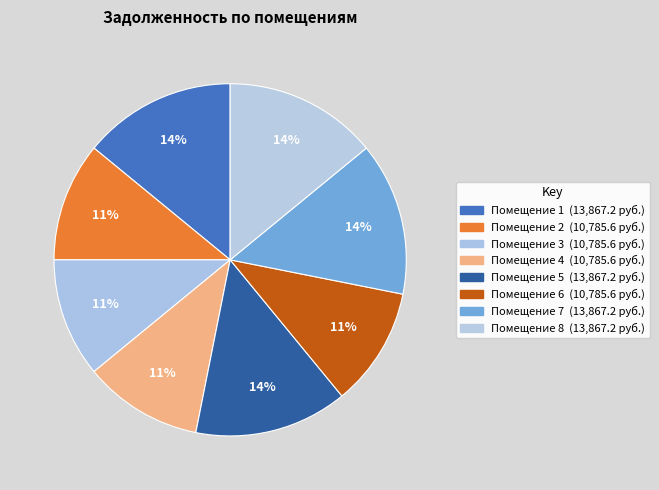

Rank the categories by value from lowest to highest.

2, 3, 4, 6, 1, 5, 7, 8